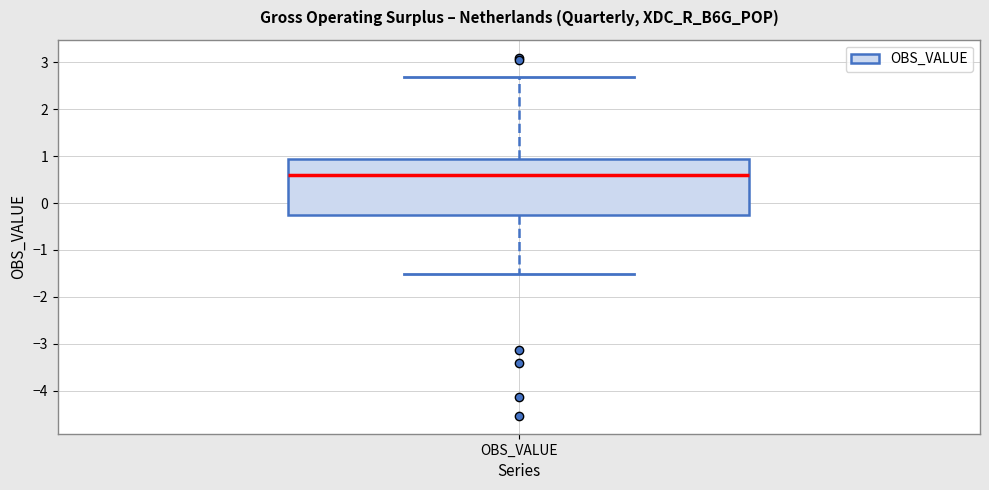

Transcribe this box plot: give where the median line is, the range the box spans, and where the two whiskers end, as read against the y-axis. The values are not printed on the chart, so give them approximately, as read against the axis.

median 0.6, box -0.3 to 0.9, whiskers -1.5 to 2.7